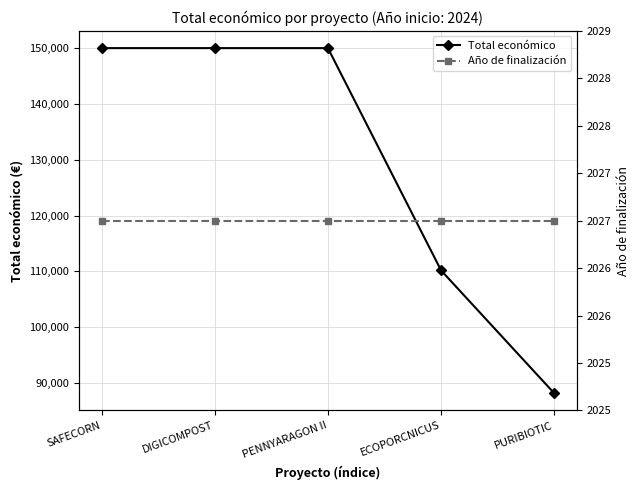

At which category is the sum across all series the highest?

SAFECORN